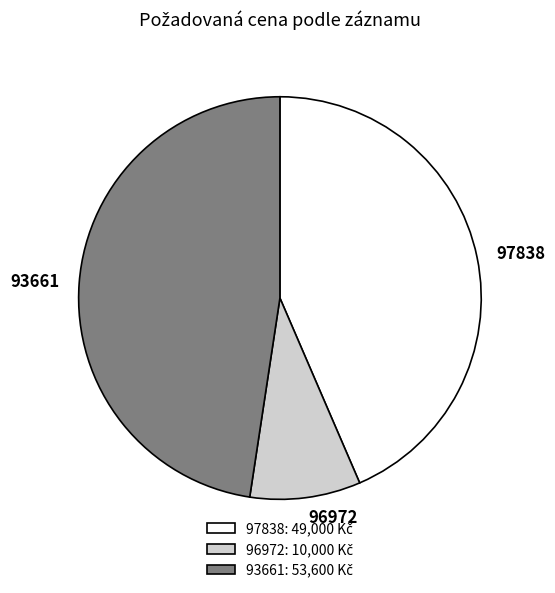

Which slice is the largest?

93661